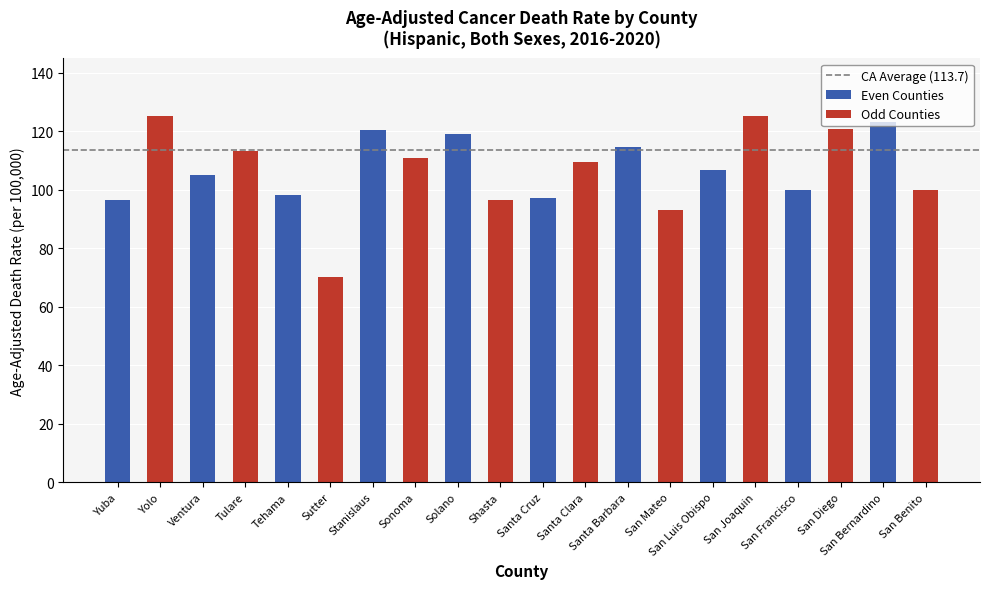

Which series has the widest spread of values?

Odd Counties